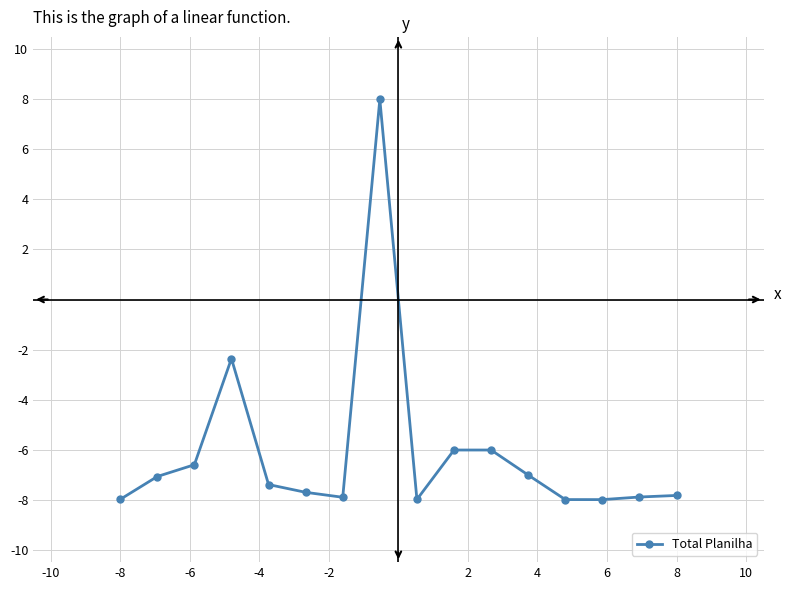

What is the value of the 4th point from the left?

-2.4